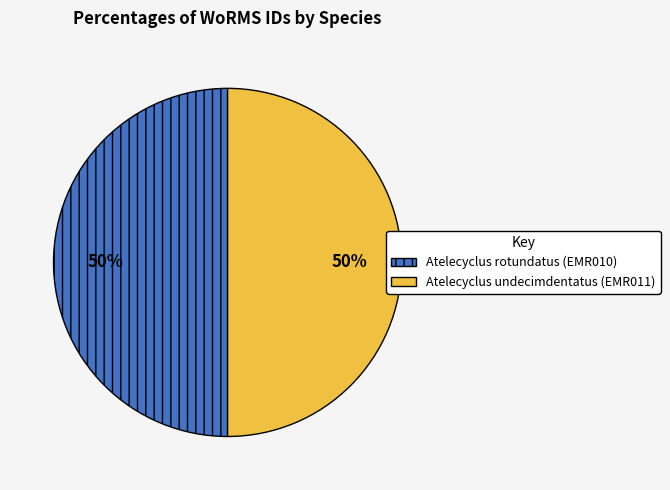

What percentage is the Atelecyclus rotundatus (EMR010) slice, to the nearest percent?

50%